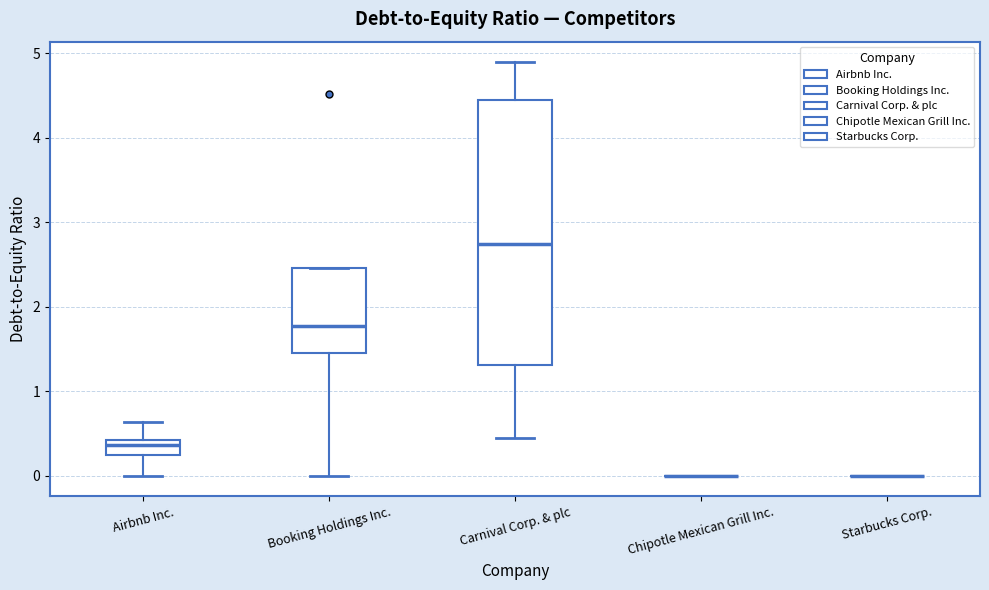

Where does the lower whisker of the box for Carnival Corp. & plc end on the y-axis? The values are not printed on the chart, so give them approximately, as read against the axis.

0.5